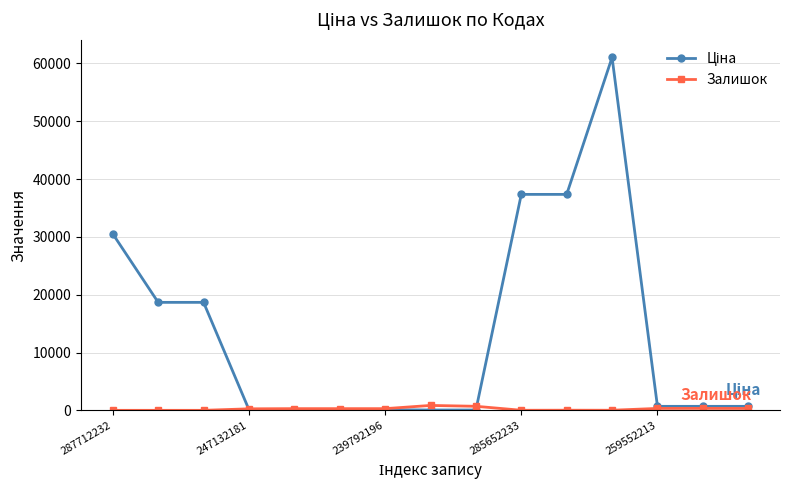

At how many categories does at least one series exceed 15103?

6